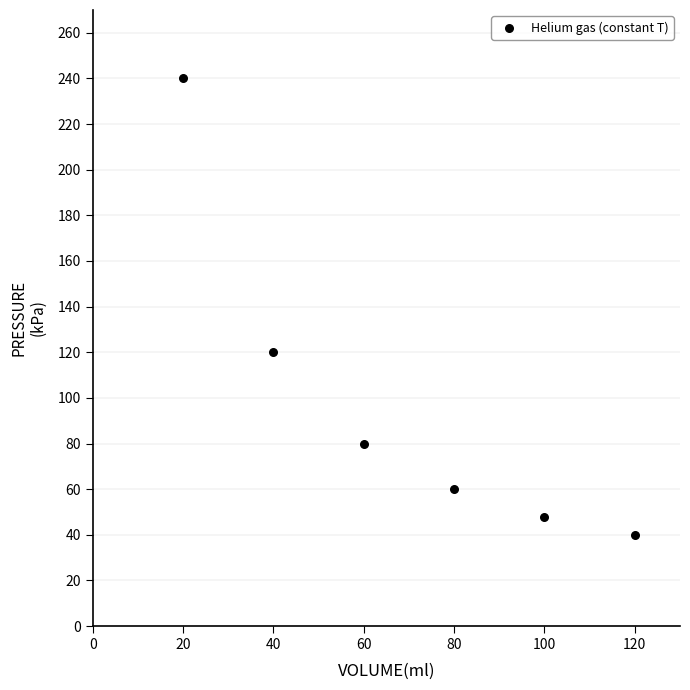

What Y value in the scatter plot is closest to 140?

120